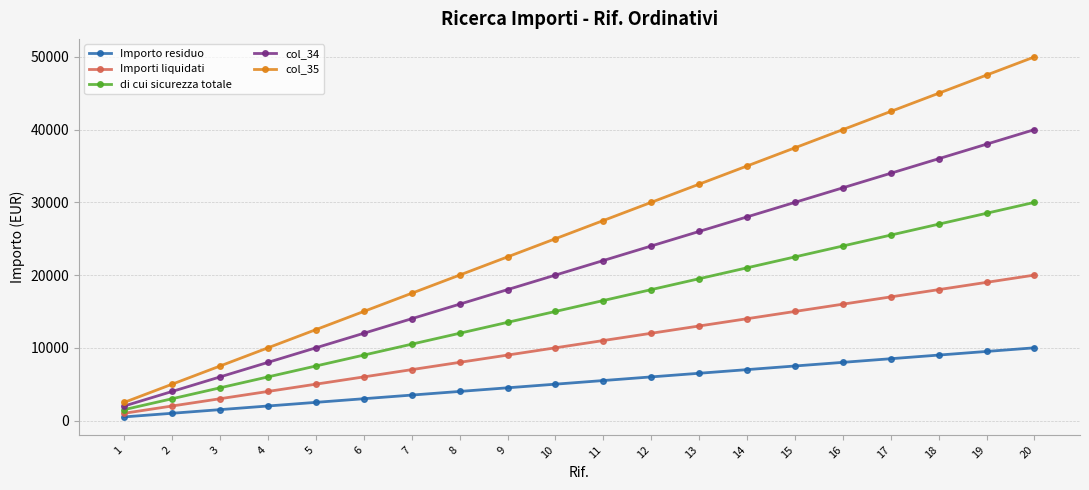

List the labels in order of col_34 value, largest first.

20, 19, 18, 17, 16, 15, 14, 13, 12, 11, 10, 9, 8, 7, 6, 5, 4, 3, 2, 1